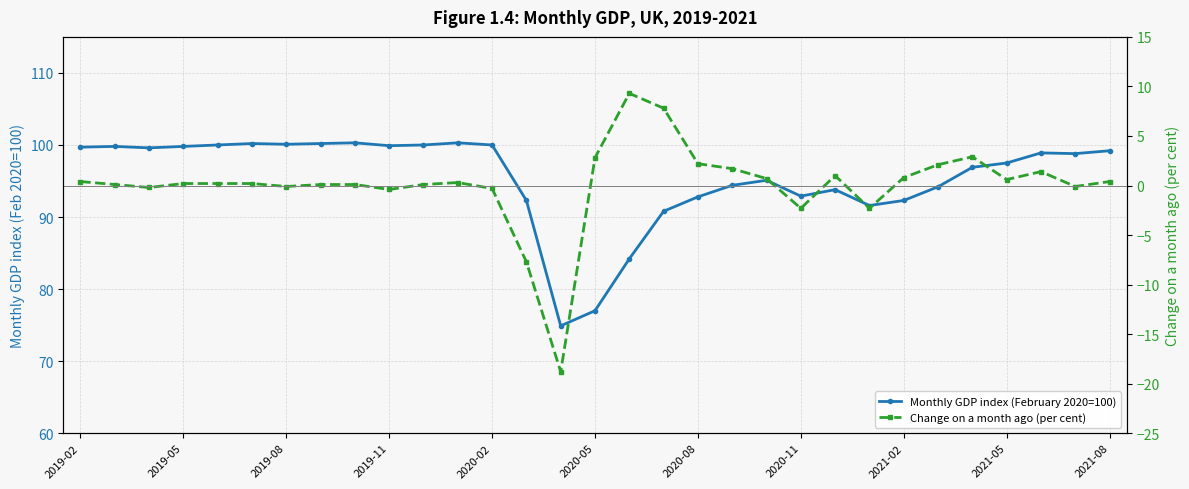

What are all the series names shown in the legend?

Monthly GDP index (February 2020=100), Change on a month ago (per cent)